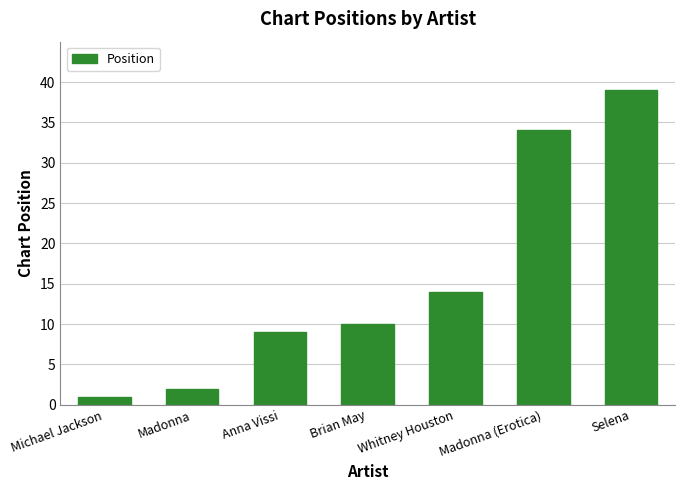

How many categories are shown in the chart?

7